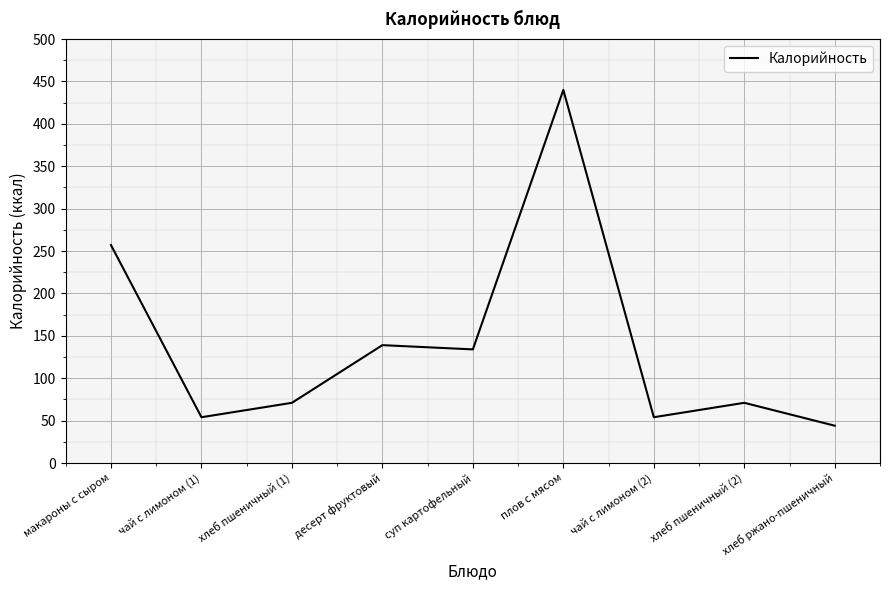

Reading left to right, list all the values displayed in this chart.

макароны с сыром=257	чай с лимоном (1)=54	хлеб пшеничный (1)=71	десерт фруктовый=139	суп картофельный=134	плов с мясом=440	чай с лимоном (2)=54	хлеб пшеничный (2)=71	хлеб ржано-пшеничный=44